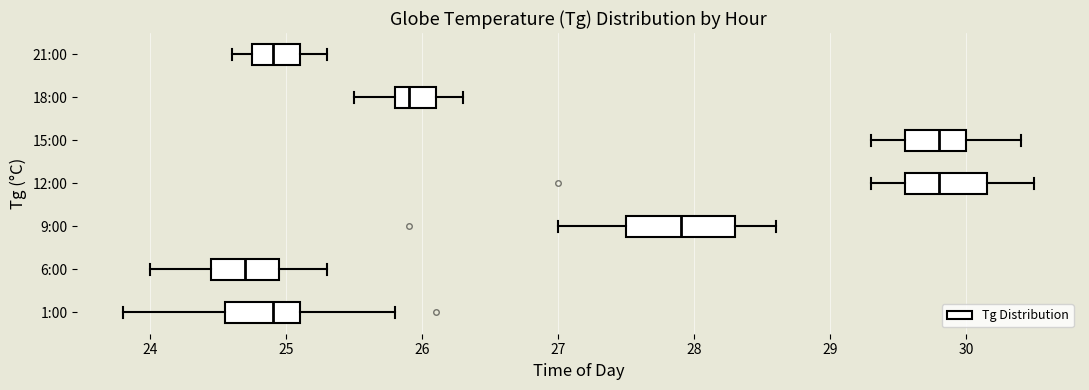

Which box is the widest, from its left edge to its right edge?

9:00